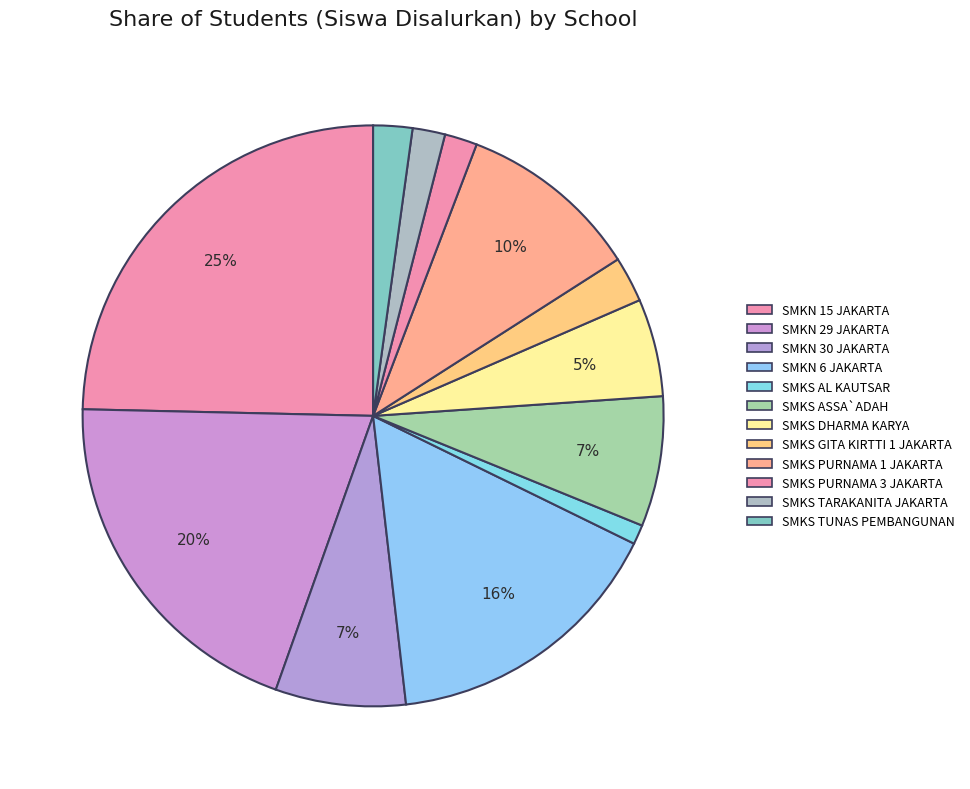

How many segments does this pie chart have?

12